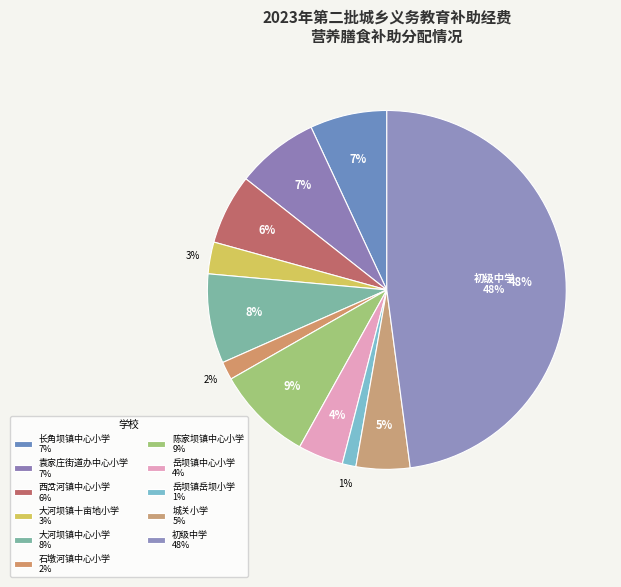

Does 大河坝镇十亩地小学 represent more than half of the total?

No